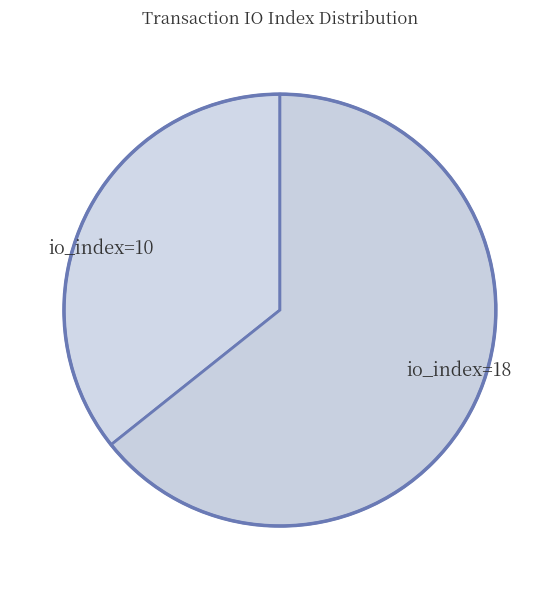

How many slices are in this pie chart?

2